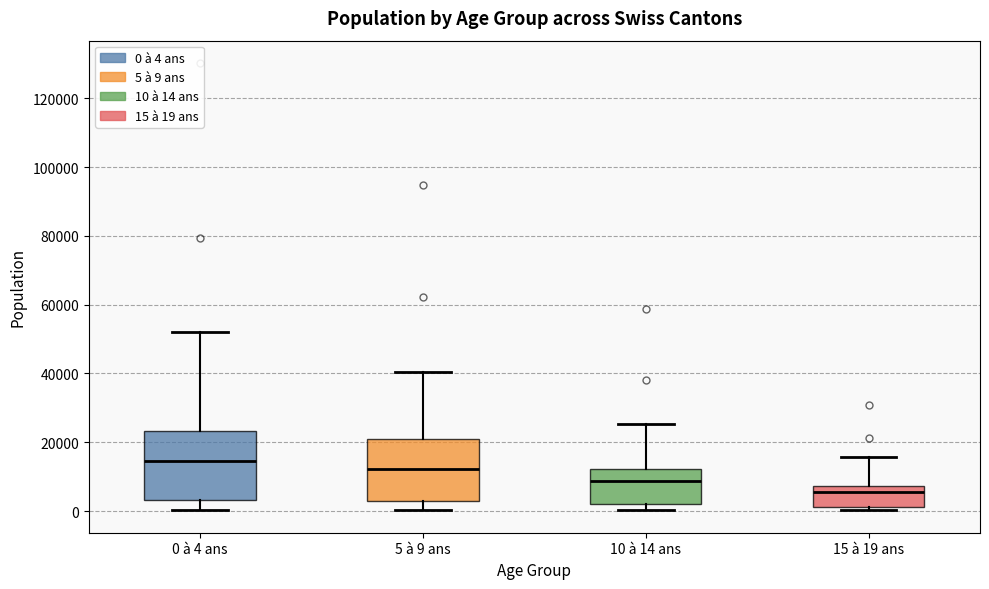

Reading left to right, transcribe this box plot: for each box, give where its median line is, the range the box spans, and where its two whiskers end, as read against the y-axis. The values are not printed on the chart, so give them approximately, as read against the axis.

0 à 4 ans: median 14000, box 4000 to 24000, whiskers 0 to 52000
5 à 9 ans: median 12000, box 2000 to 22000, whiskers 0 to 40000
10 à 14 ans: median 8000, box 2000 to 12000, whiskers 0 to 26000
15 à 19 ans: median 6000, box 2000 to 8000, whiskers 0 to 16000